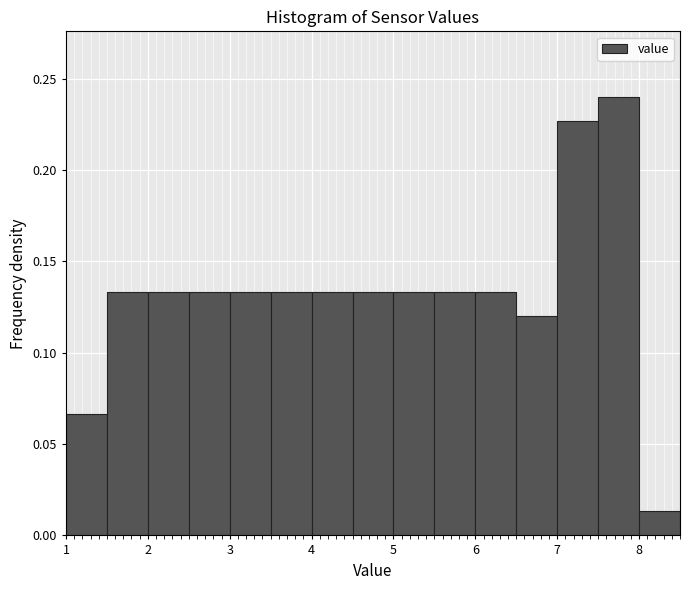

Over which range of the x-axis is the bar tallest?

7.5 to 8.0